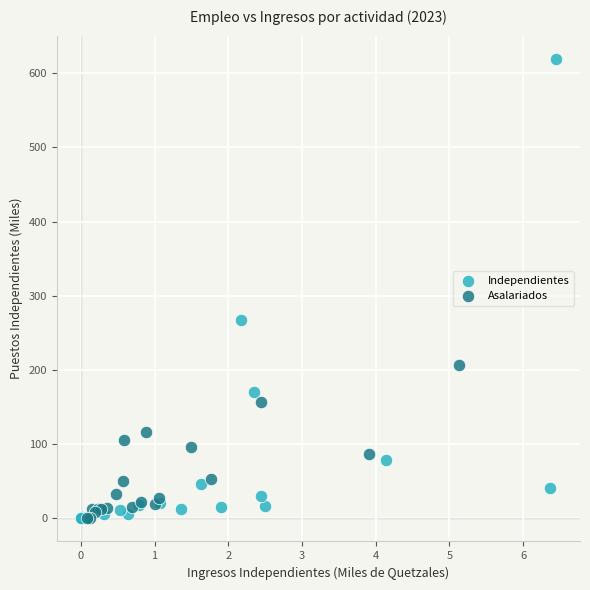

Which series has the widest spread of Y values?

Independientes